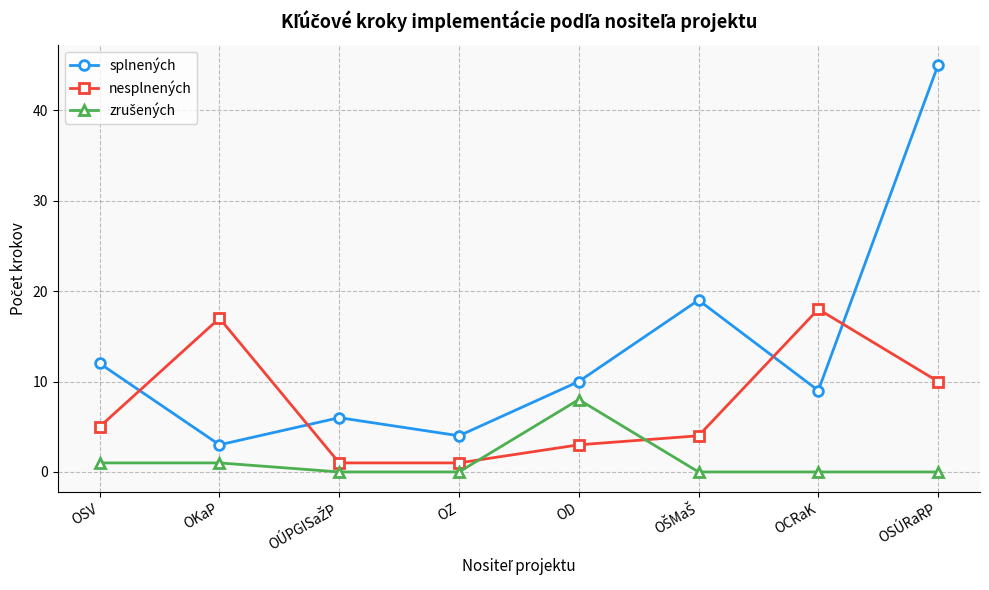

What position from the left is OKaP?

2